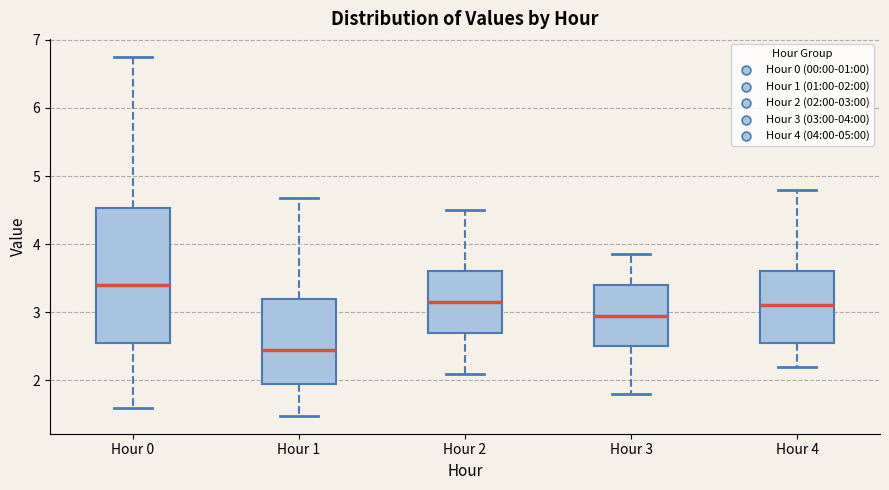

Which box's median line is the highest?

Hour 0